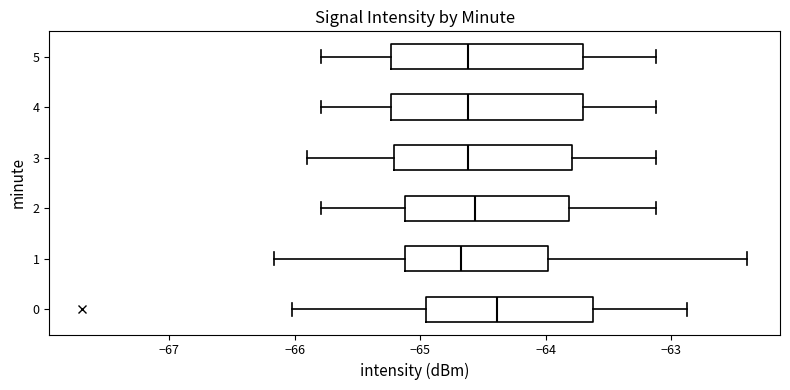

Which box's median line is the furthest to the right?

0